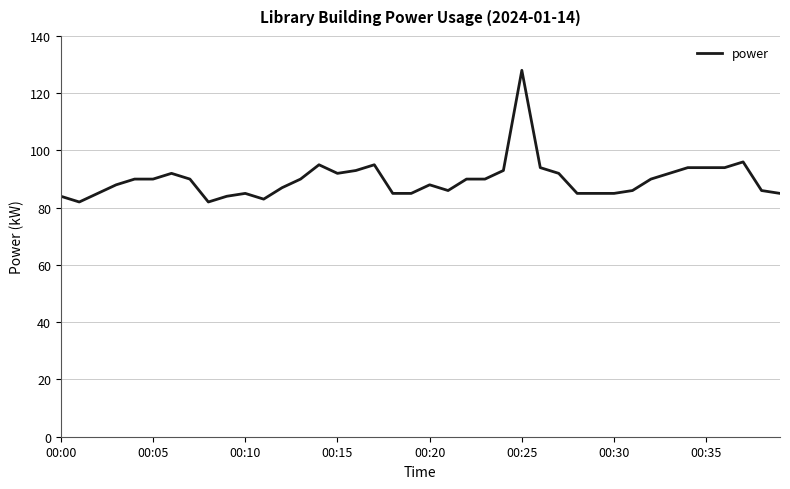

What is the smallest value displayed?

82